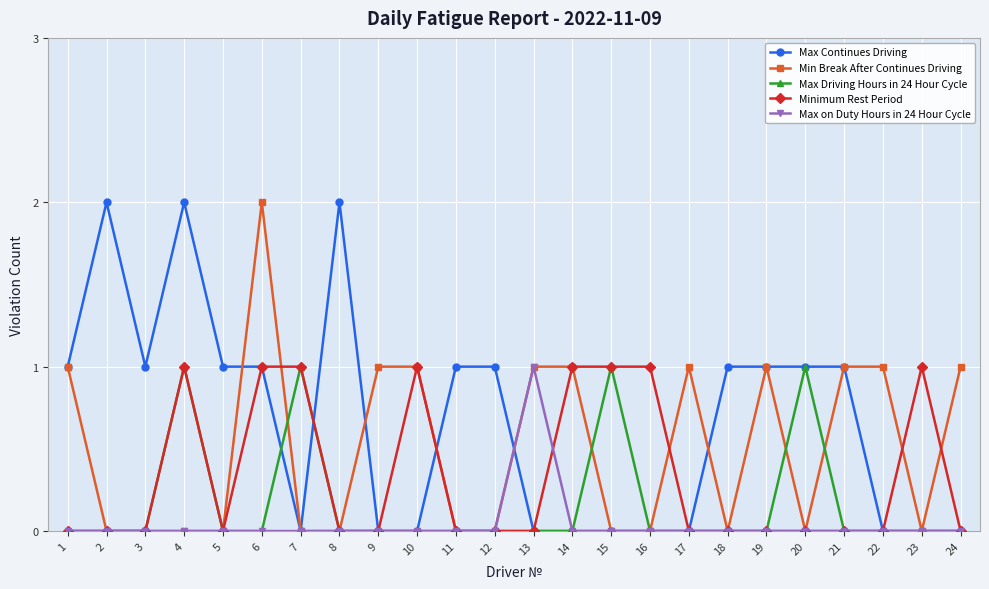

Rank the series by their average value, from lowest to highest.

Max on Duty Hours in 24 Hour Cycle, Max Driving Hours in 24 Hour Cycle, Minimum Rest Period, Min Break After Continues Driving, Max Continues Driving